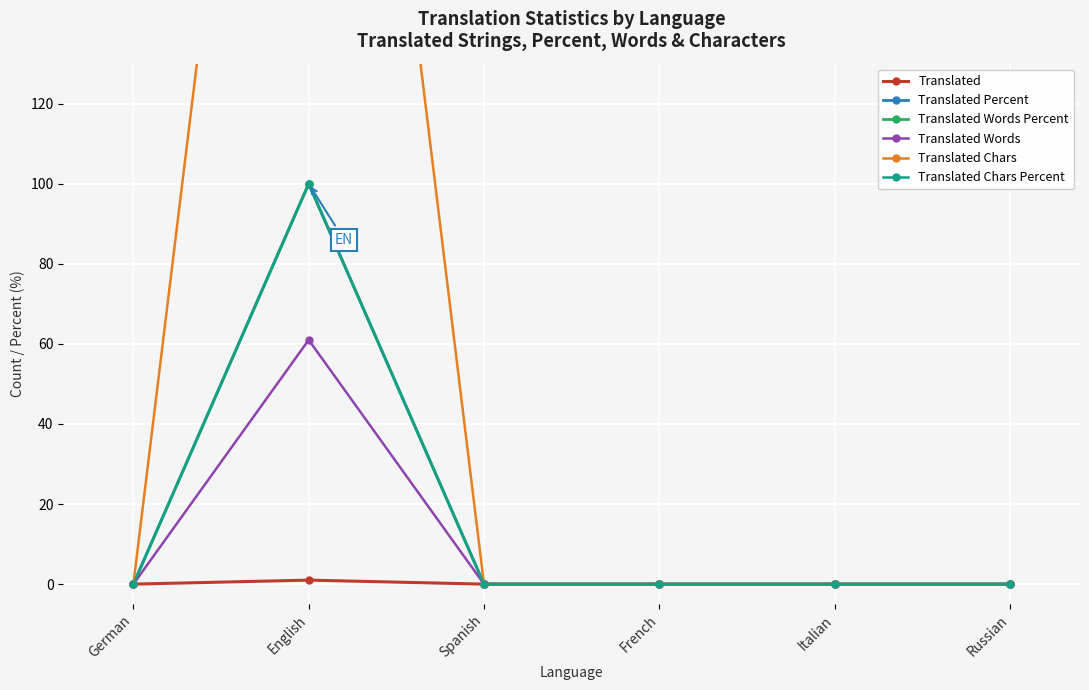

Which category has the highest value in the Translated series?

English